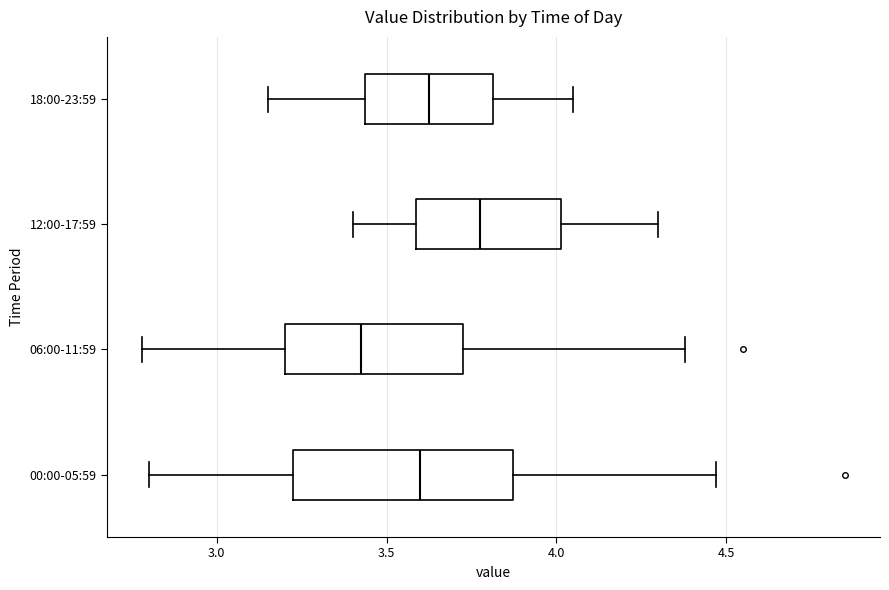

Reading bottom to top, read every box against the x-axis: the position of its median line, the range the box covers, and the ends of its whiskers. The values are not printed on the chart, so give them approximately, as read against the axis.

00:00-05:59: median 3.60, box 3.25 to 3.85, whiskers 2.80 to 4.45
06:00-11:59: median 3.45, box 3.20 to 3.75, whiskers 2.80 to 4.40
12:00-17:59: median 3.80, box 3.60 to 4.00, whiskers 3.40 to 4.30
18:00-23:59: median 3.65, box 3.45 to 3.80, whiskers 3.15 to 4.05